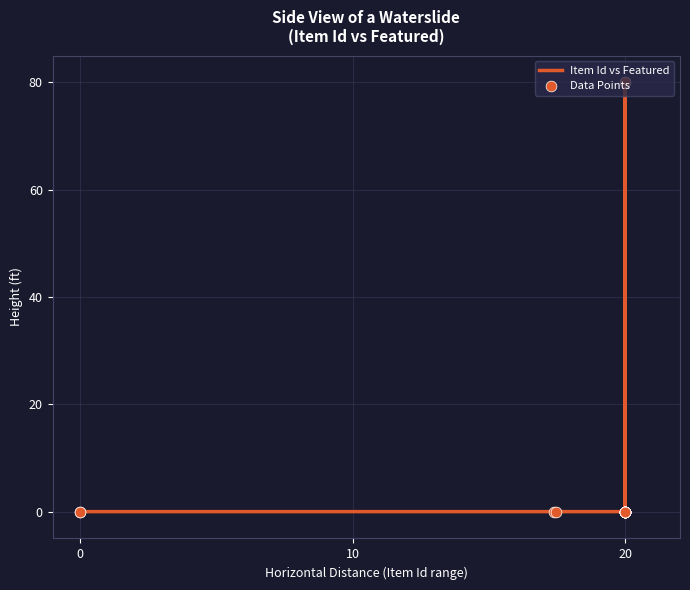

How many lines are shown in the chart?

1